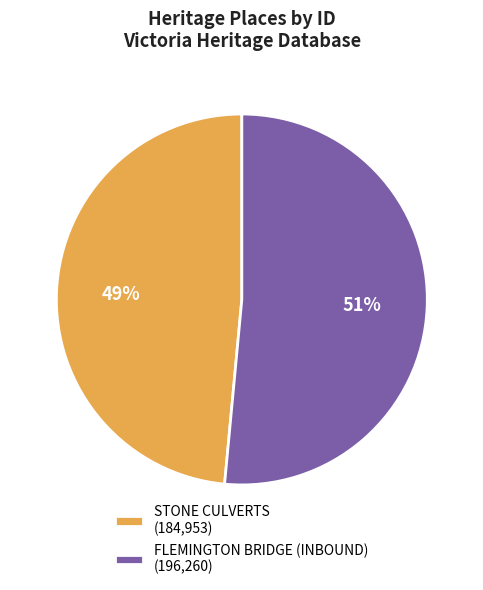

Combined, do FLEMINGTON BRIDGE (INBOUND) and STONE CULVERTS account for over 50%?

Yes